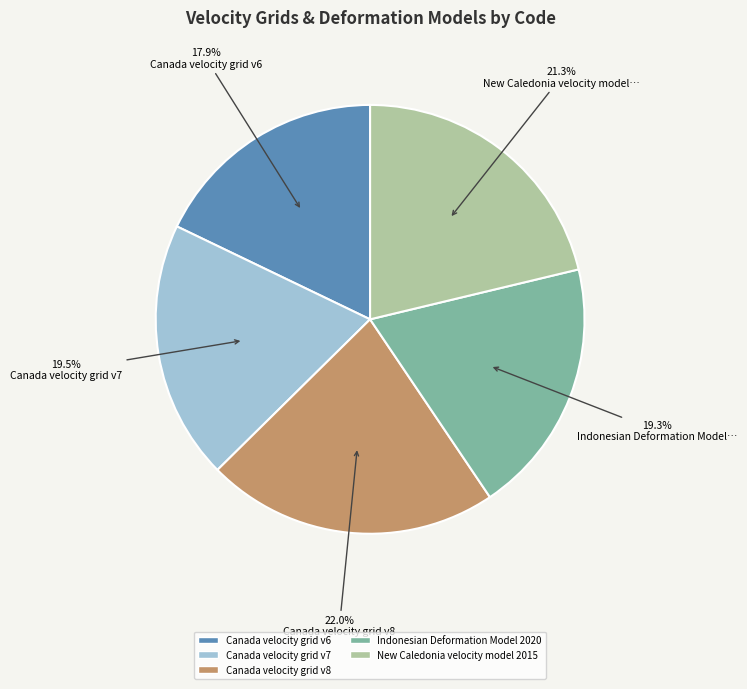

Approximately how many times larger is the value at Canada velocity grid v7 compared to Indonesian Deformation Model 2020?

1.0